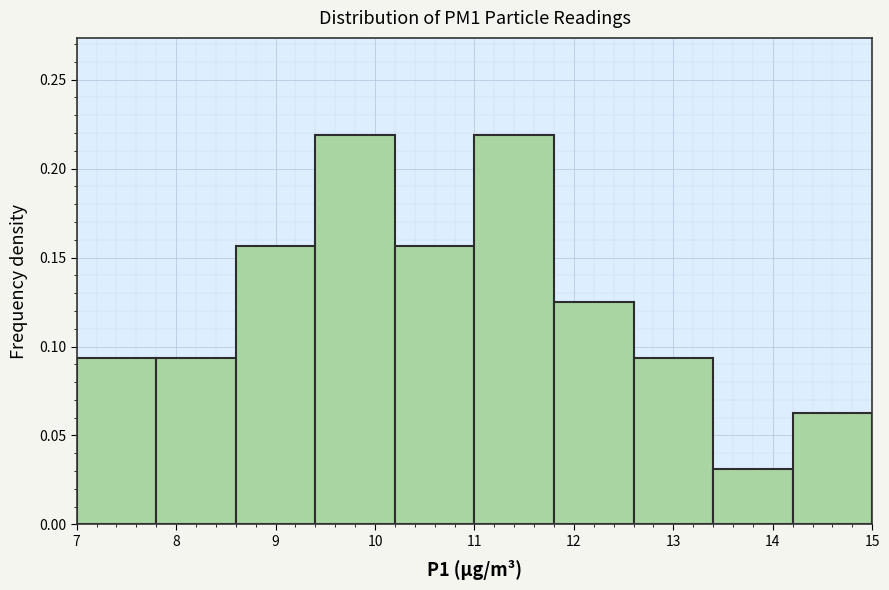

Reading left to right, list every bar in this chart as the range it spans on the x-axis followed by its height. The values are not printed on the chart, so give them approximately, as read against the axis.

7.0 to 7.8: 0.095
7.8 to 8.6: 0.095
8.6 to 9.4: 0.155
9.4 to 10.2: 0.220
10.2 to 11.0: 0.155
11.0 to 11.8: 0.220
11.8 to 12.6: 0.125
12.6 to 13.4: 0.095
13.4 to 14.2: 0.030
14.2 to 15.0: 0.065